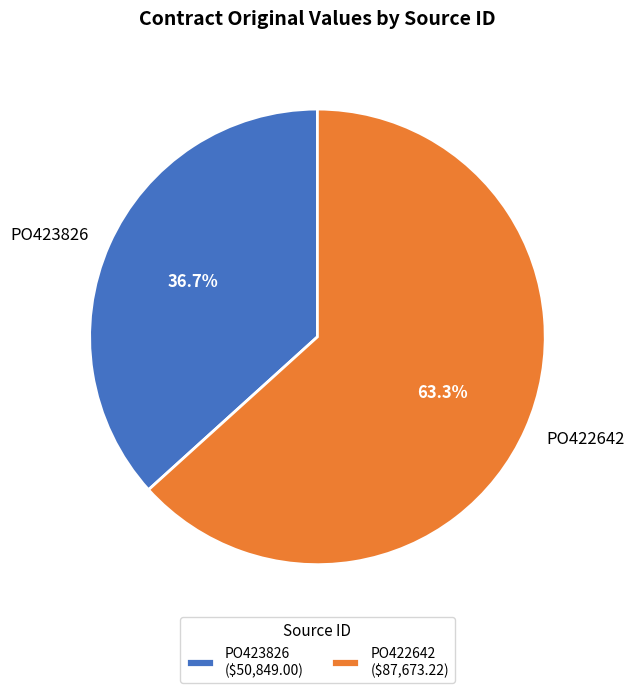

Between PO422642 and PO423826, which is larger?

PO422642